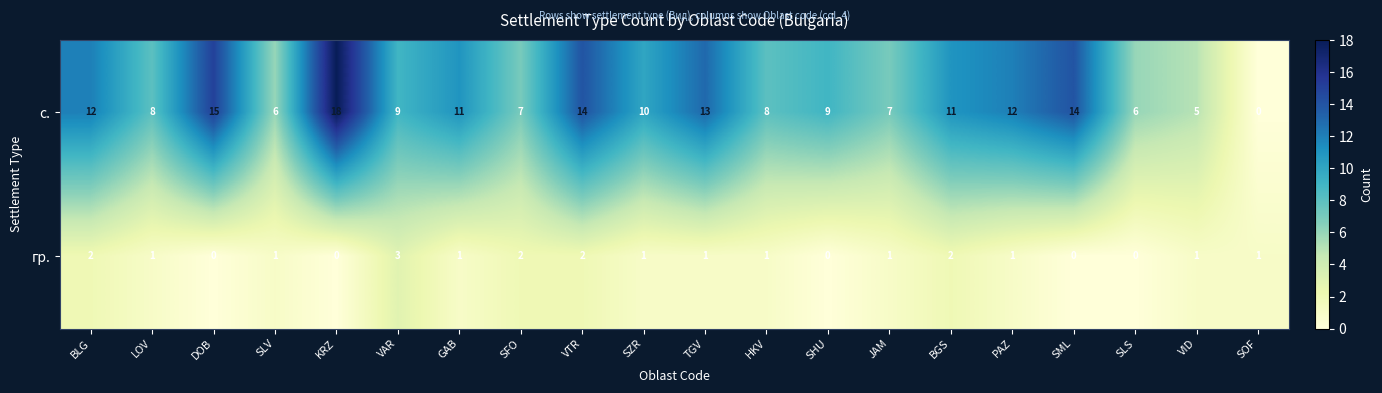

True or false: гр. has a value of 0 at SLS.

True